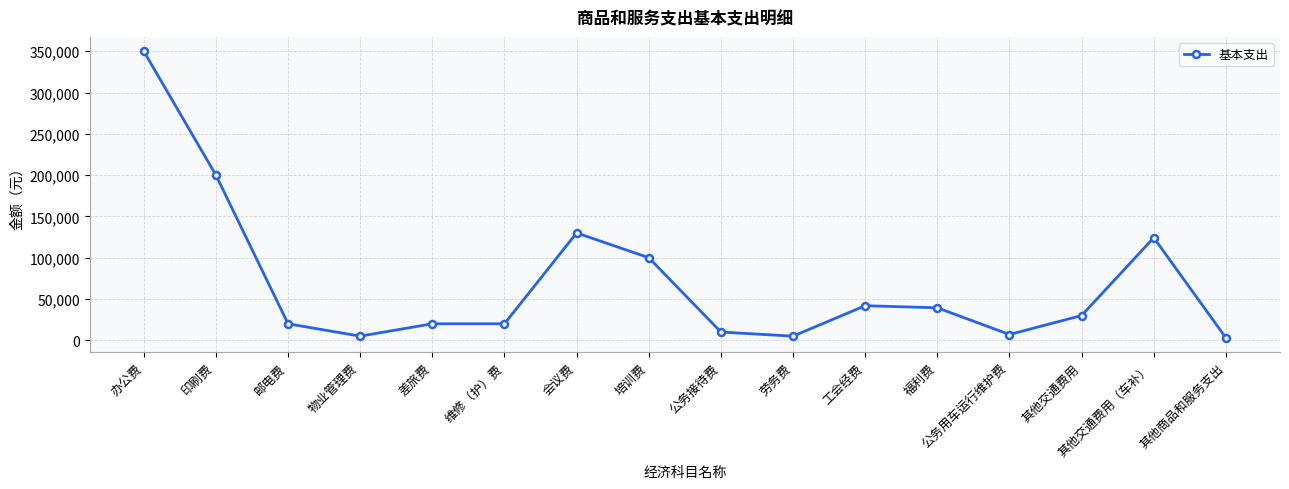

What is the smallest value displayed?

3000.0